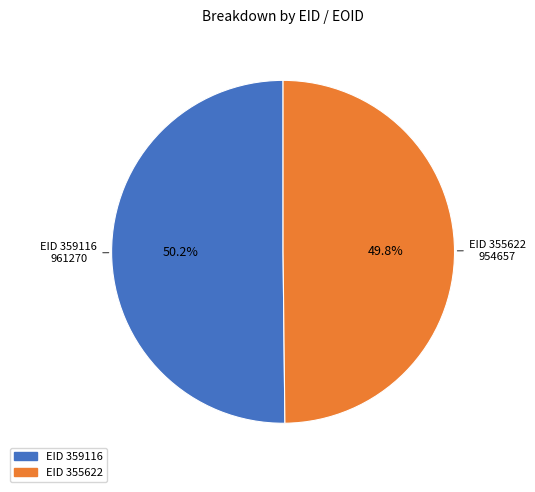

To the nearest percent, what portion does EID 355622 represent?

50%